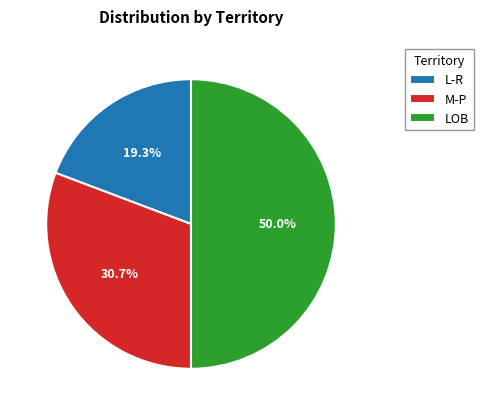

Does L-R represent more than half of the total?

No